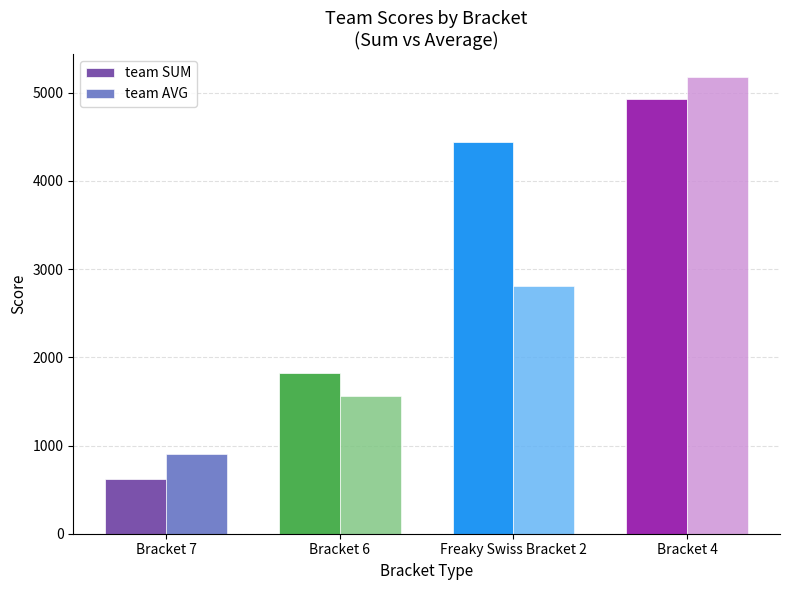

List the series in order of their peak value, highest first.

team AVG, team SUM